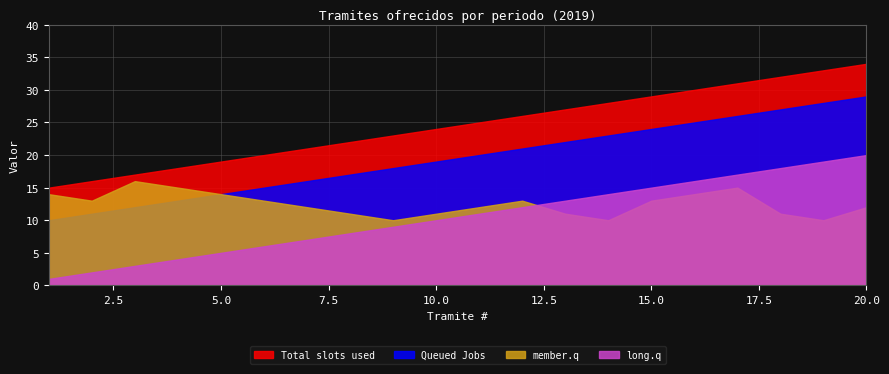

True or false: Total slots used and member.q intersect in this chart.

False